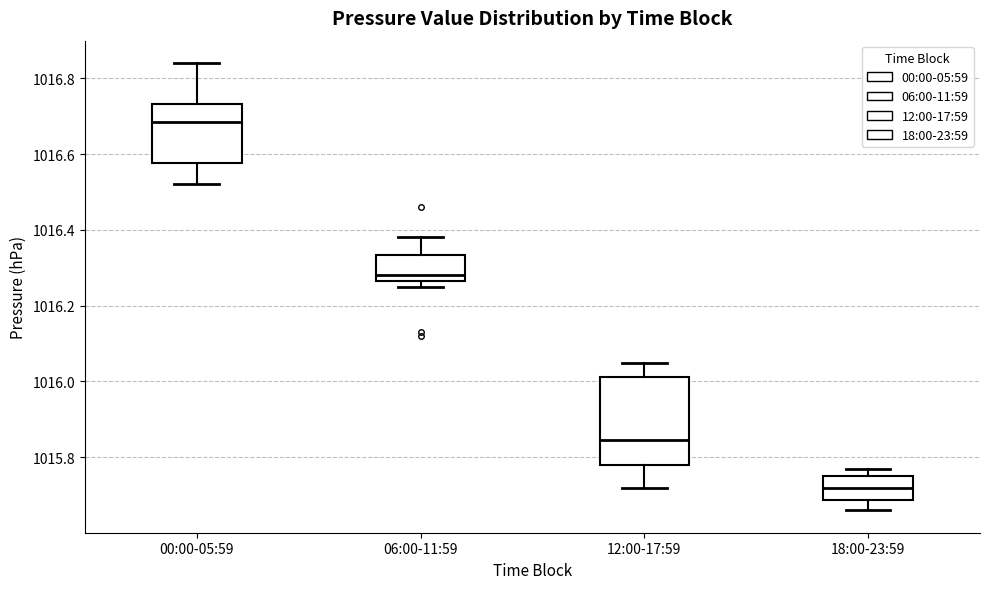

Comparing the boxes themselves (not the whiskers), which one is the tallest?

12:00-17:59